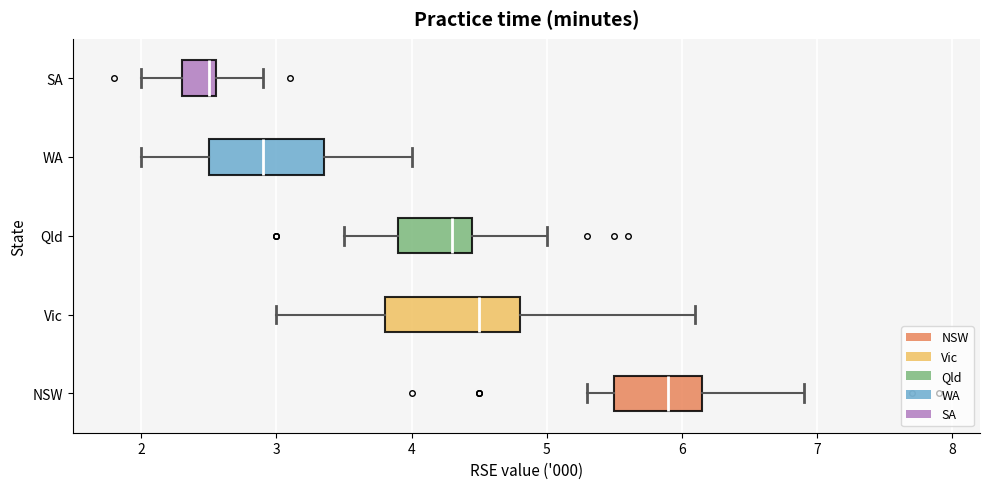

Comparing the boxes themselves (not the whiskers), which one is the widest?

Vic